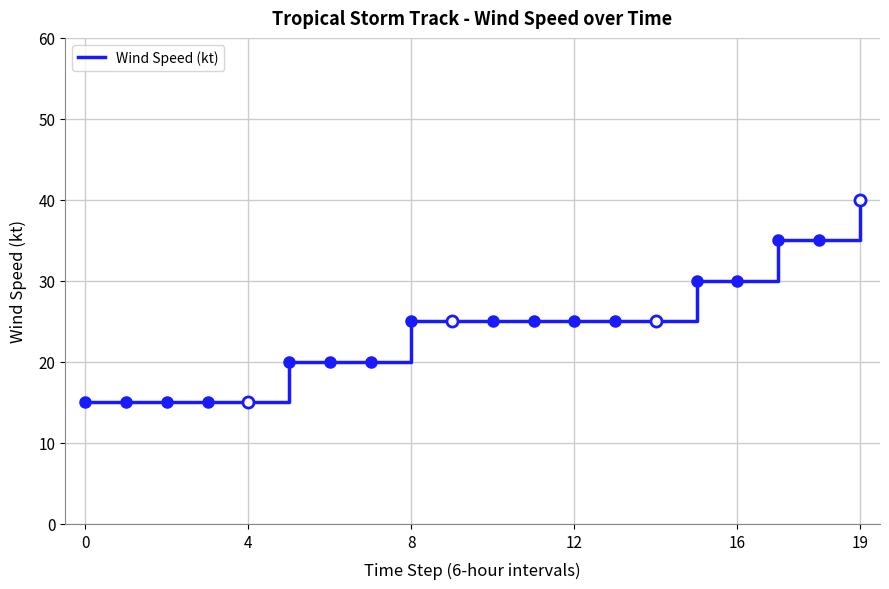

True or false: the data shows 5 at 0.

False